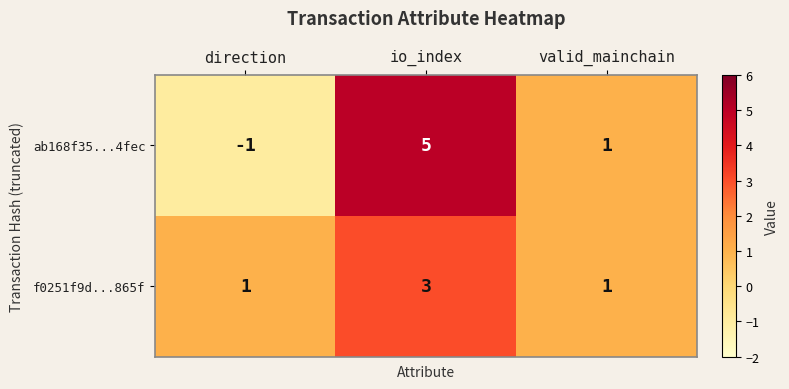

True or false: f0251f9d...865f has a value of 0 at valid_mainchain.

False